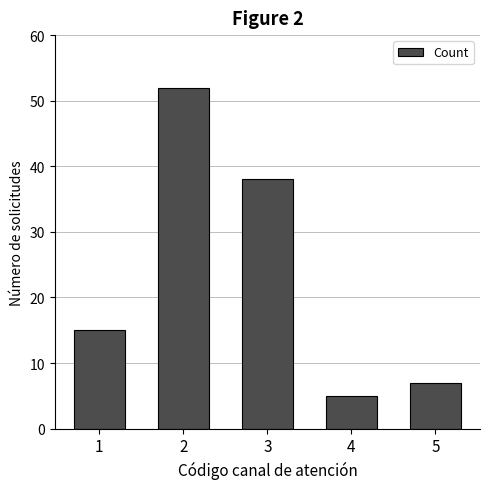

What is the maximum value shown in the chart?

52